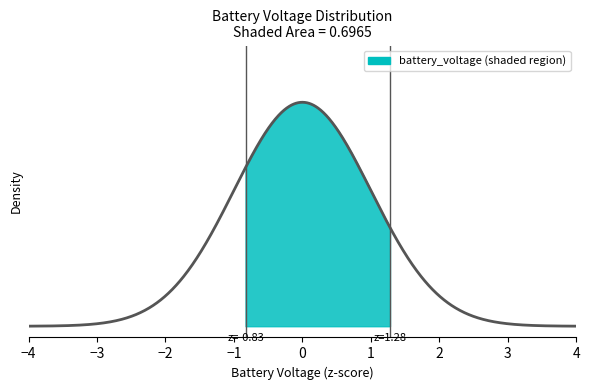

The value at 02:14 is 21.9. True or false?

False